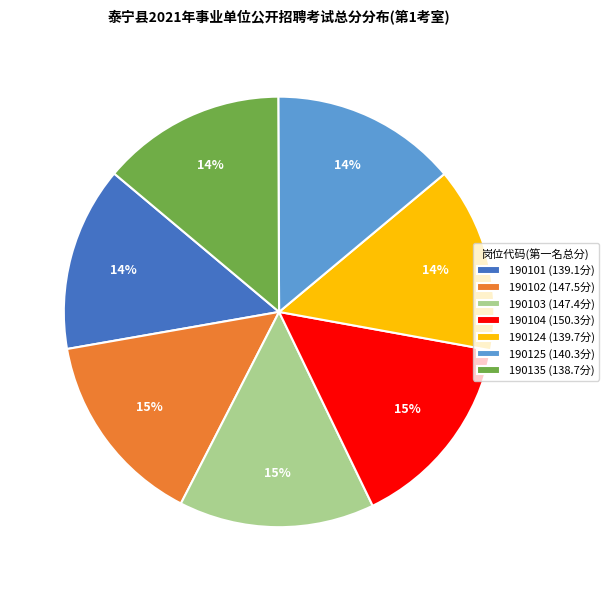

What is the ratio of the value at 190101 (139.1分) to the value at 190102 (147.5分)?

0.9